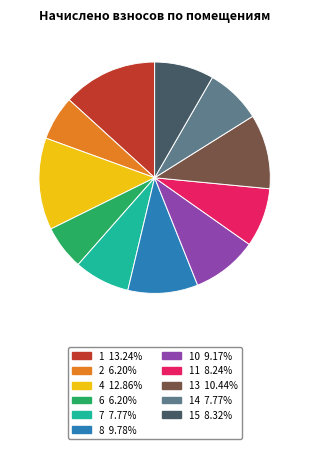

Is there any slice that represents more than half of the pie?

No